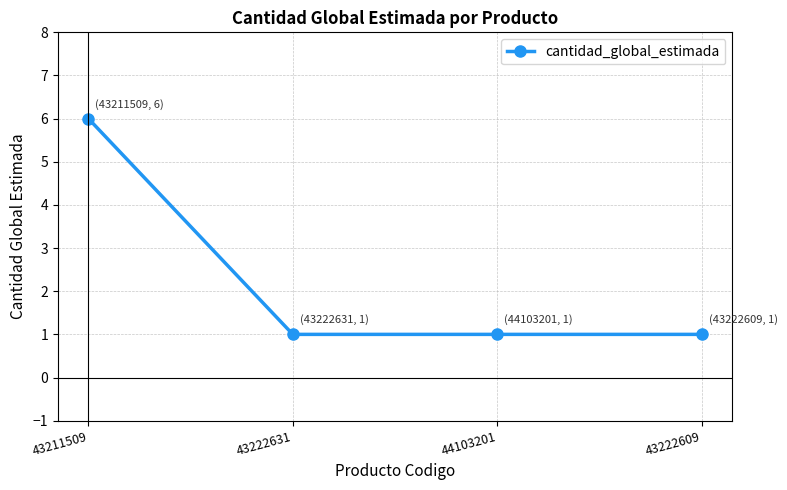

Does the chart have visible grid lines?

Yes